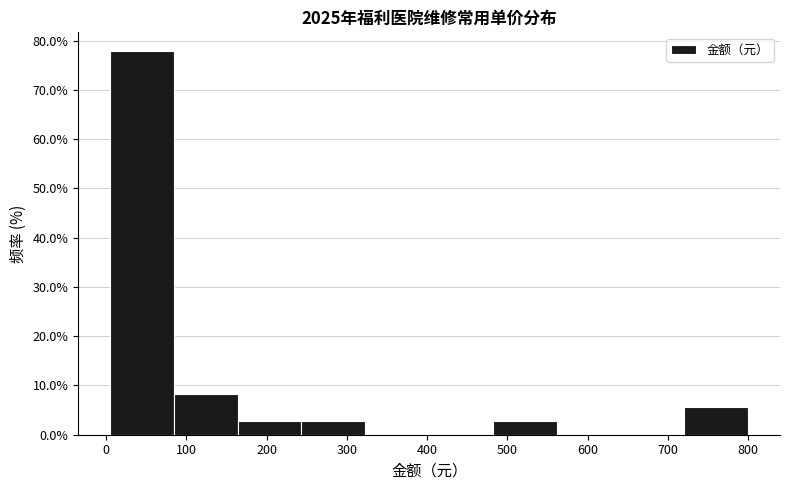

Reading left to right, transcribe this chart: for each bar, give the range it covers on the x-axis and its height. Neither the bar edges nor the heights are printed on the chart, so give them approximately, as read against the axes.

10 to 80: 78
80 to 160: 8
160 to 240: 3
240 to 320: 3
320 to 400: 0
400 to 480: 0
480 to 560: 3
560 to 640: 0
640 to 720: 0
720 to 800: 6